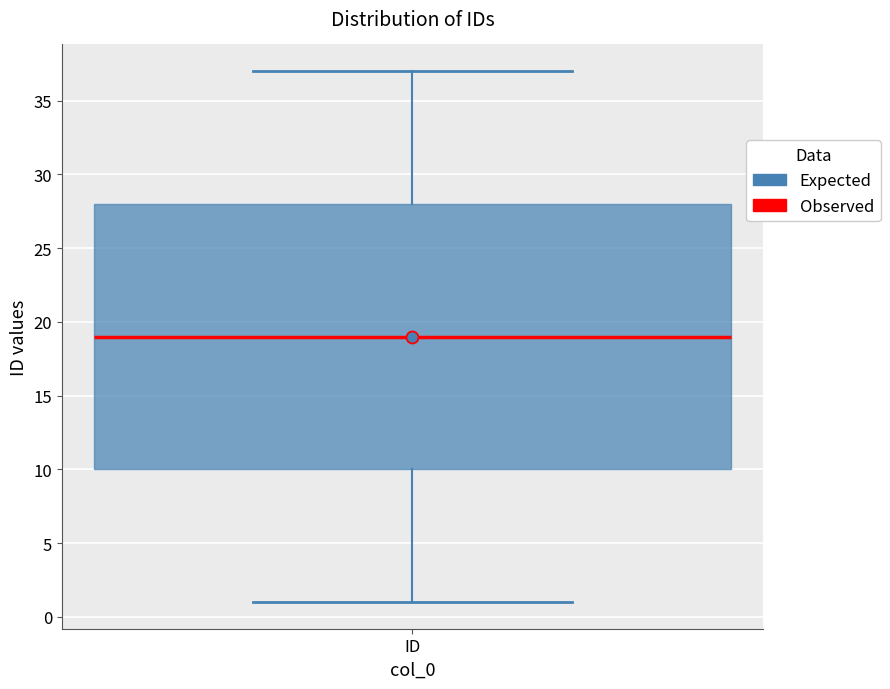

Read this box plot against the y-axis: the position of the median line, the range covered by the box, and the ends of both whiskers. The values are not printed on the chart, so give them approximately, as read against the axis.

median 19, box 10 to 28, whiskers 1 to 37